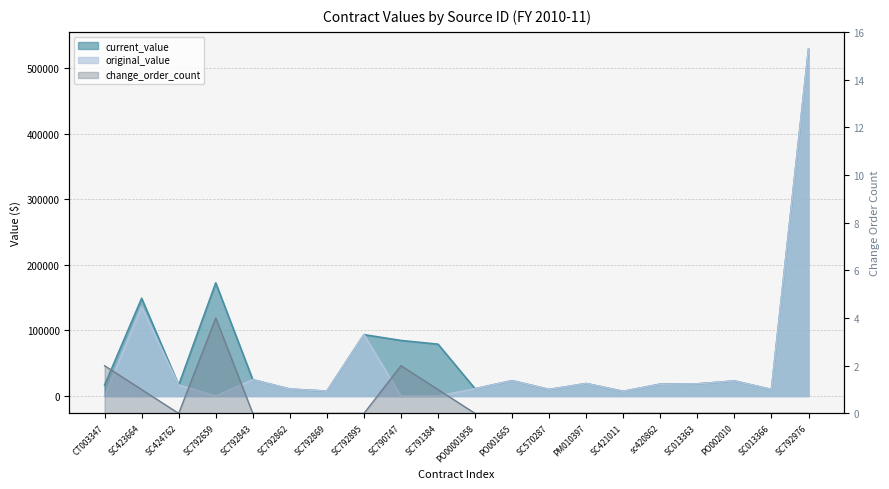

What is the average value of the current_value series?

66248.2